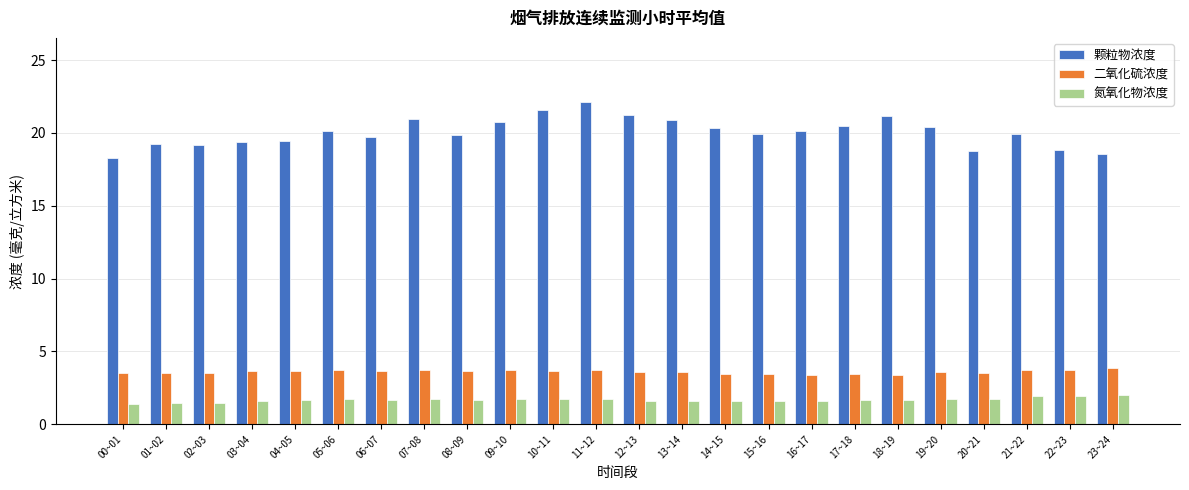

Count the 二氧化硫浓度 values in the range 3 to 4.

24